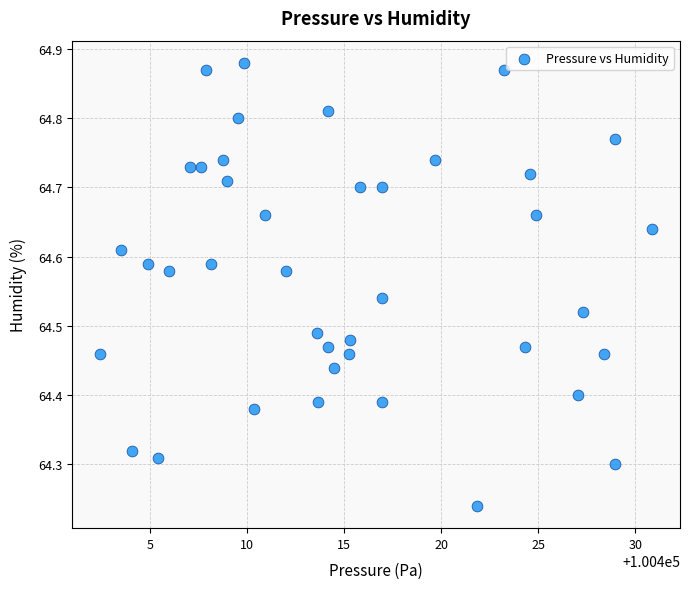

What is the range of Y values (max minus min)?

0.6